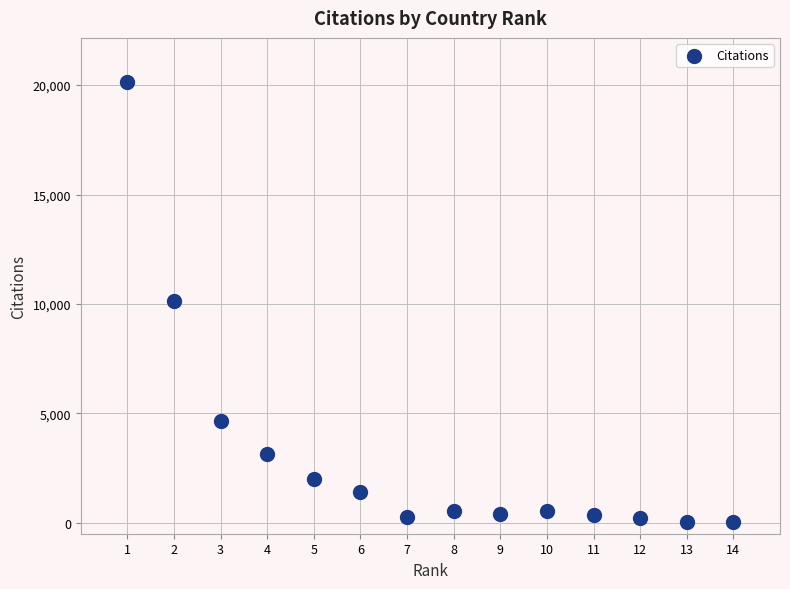

What is the range of Y values (max minus min)?

20130